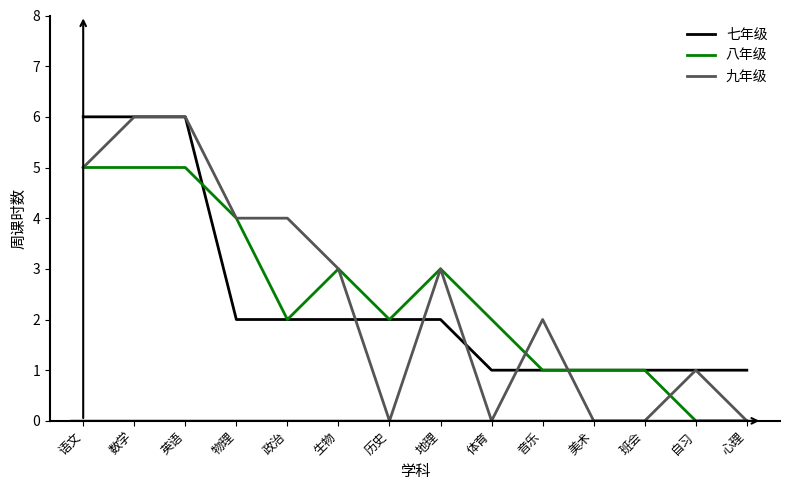

Between 生物 and 班会, which series saw the biggest shift?

九年级